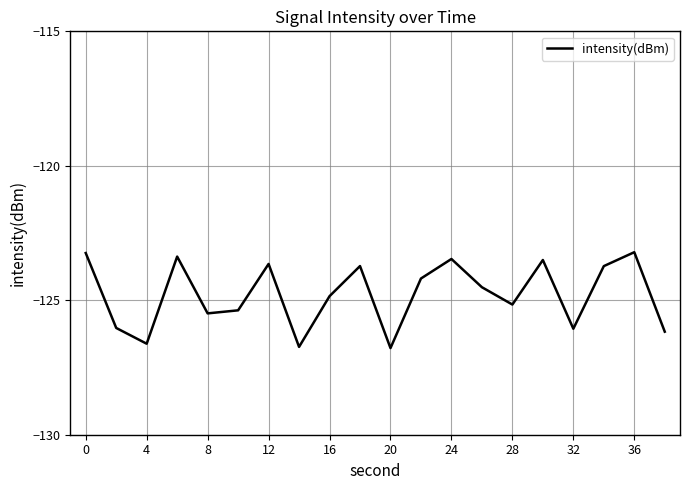

What is the difference between the maximum and minimum values?

3.6